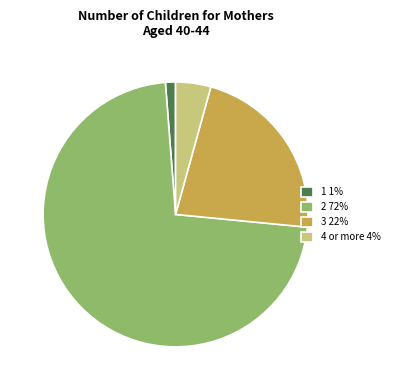

Count the number of slices in the pie.

4